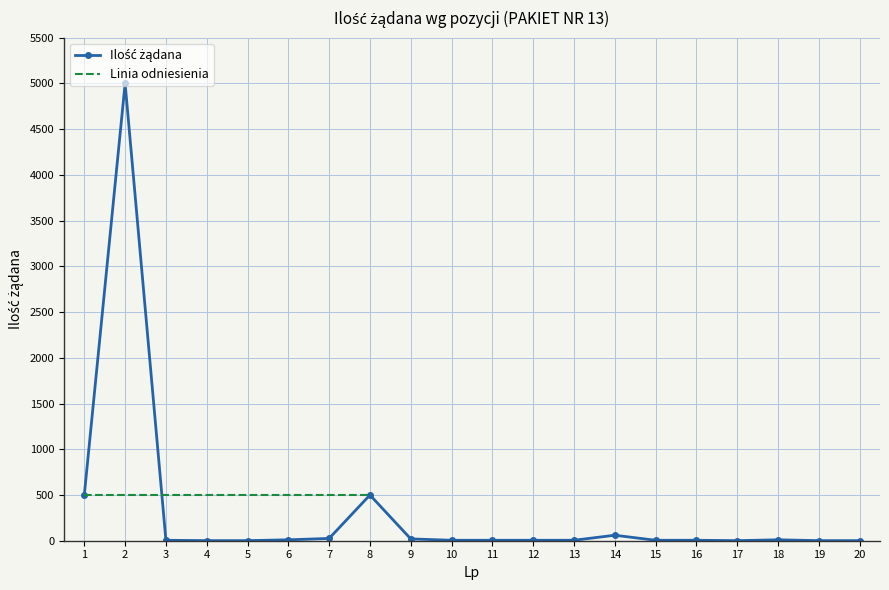

Reading left to right, extract all data points from this chart.

500	5000	5	1	1	10	25	500	20	5	5	5	5	60	5	5	1	10	1	1